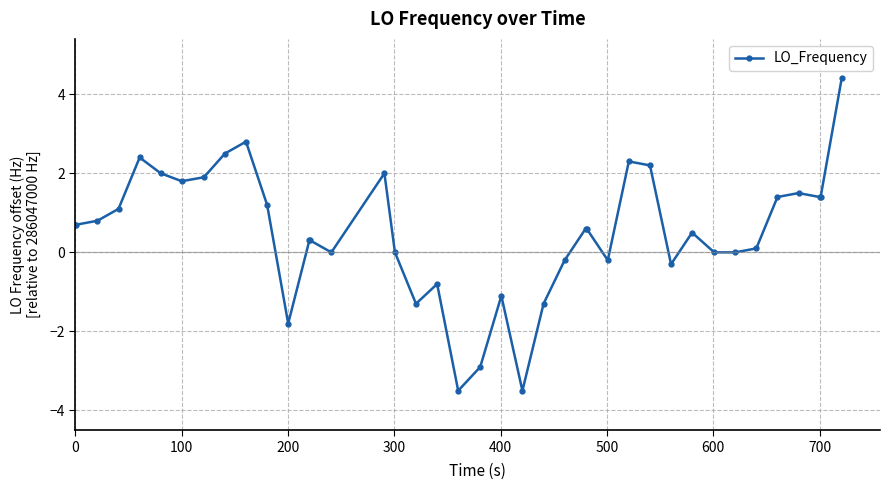

What is the sum of all values?

20.0